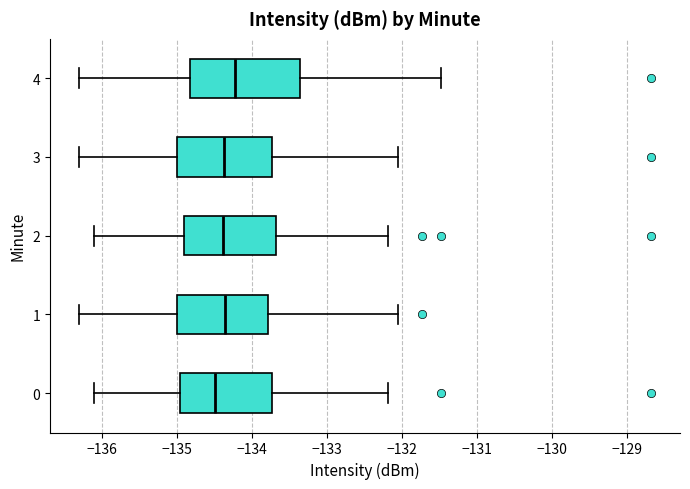

Which box has the furthest to the right median line?

4